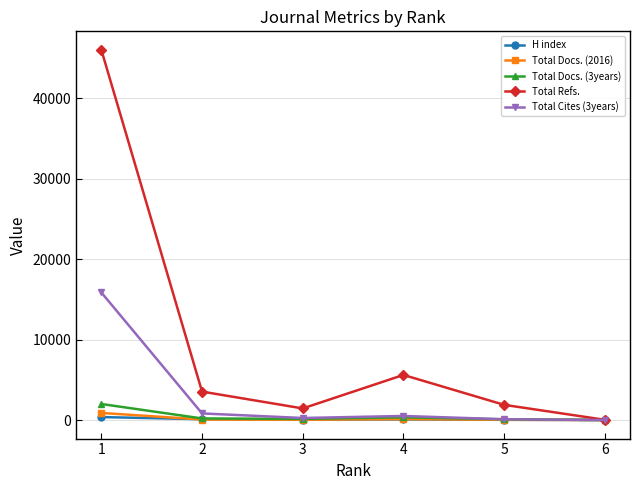

Where does the Total Cites (3years) series first go above 513?

1